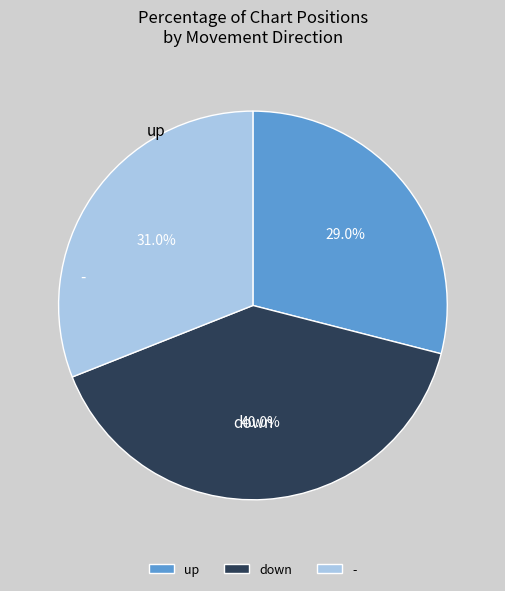

Combined, do down and - account for over 50%?

Yes